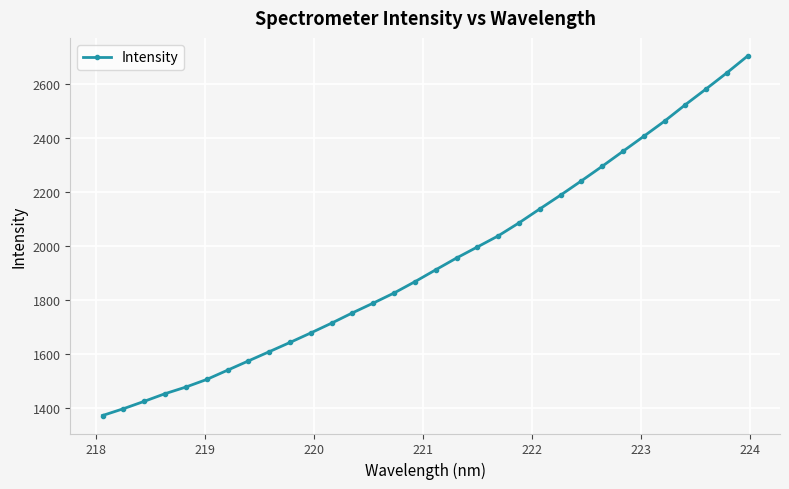

What is the smallest value displayed?

1372.6